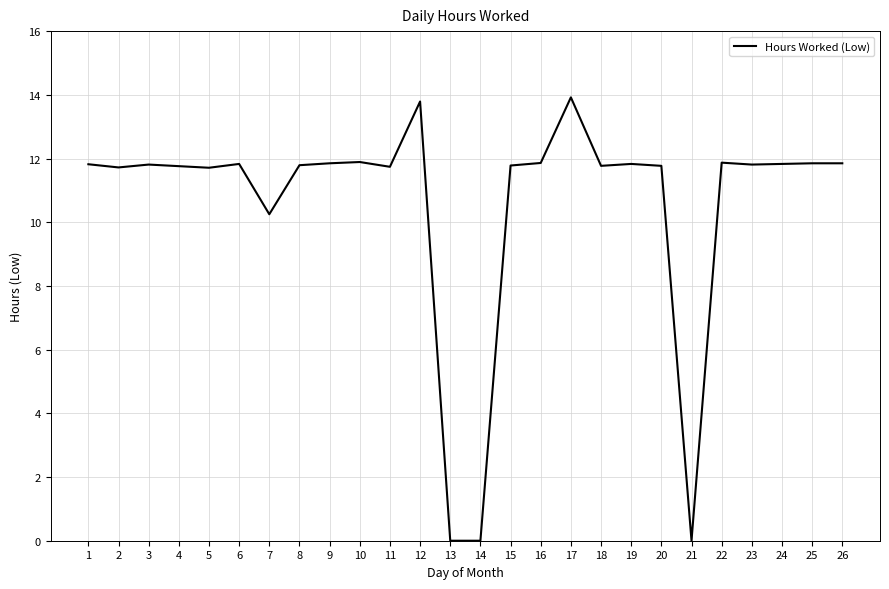

Approximately how many times larger is the value at 22 compared to 11?

1.0